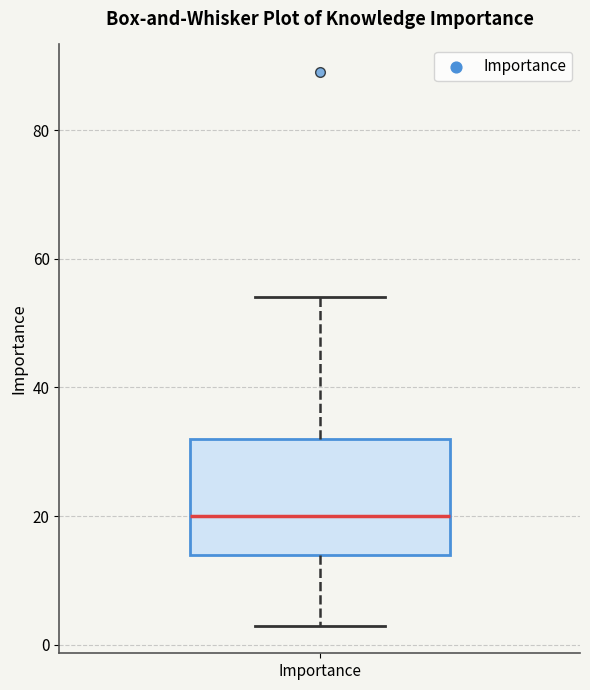

Transcribe this box plot: give where the median line is, the range the box spans, and where the two whiskers end, as read against the y-axis. The values are not printed on the chart, so give them approximately, as read against the axis.

median 20, box 14 to 32, whiskers 4 to 54